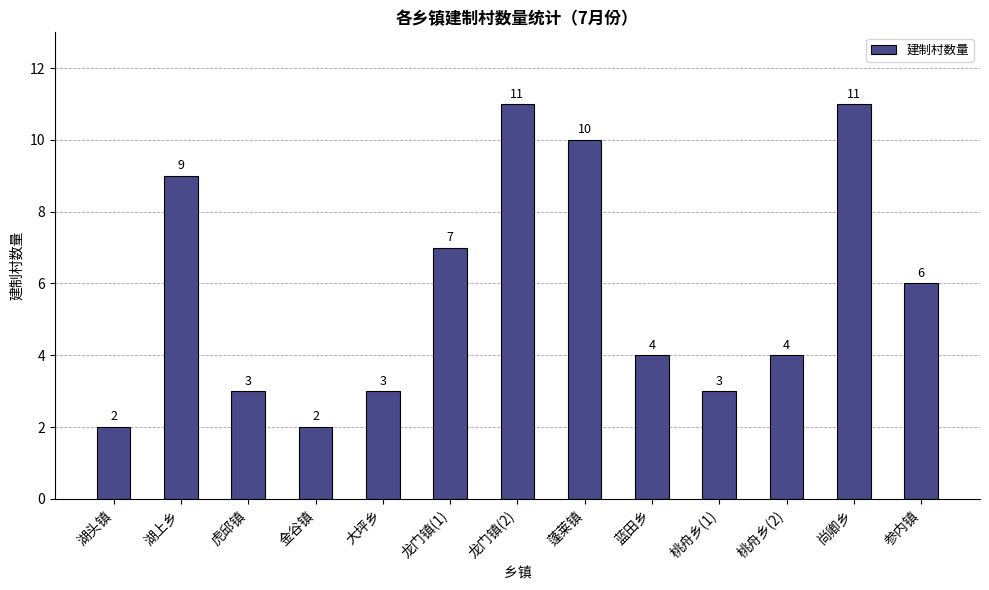

Where is the data nearest to the value 6?

参内镇